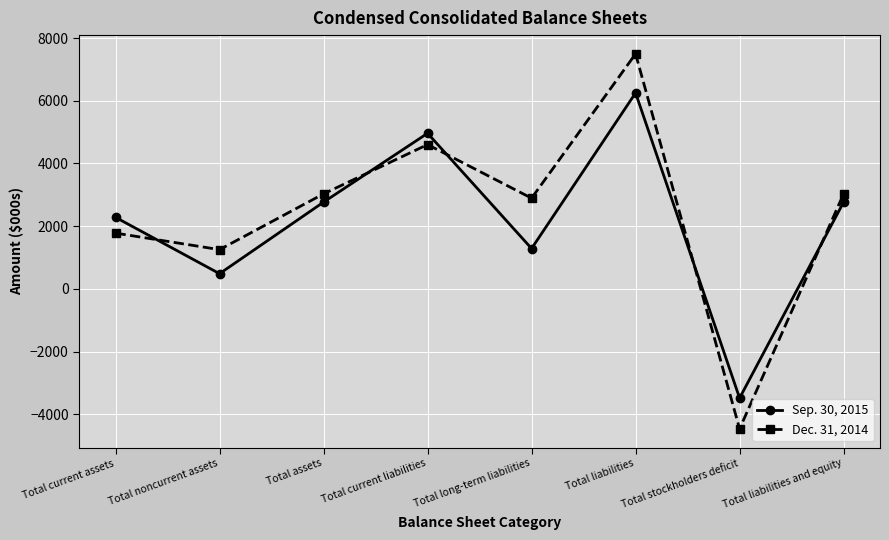

What is the spread (max minus min) of values at Total noncurrent assets?

767